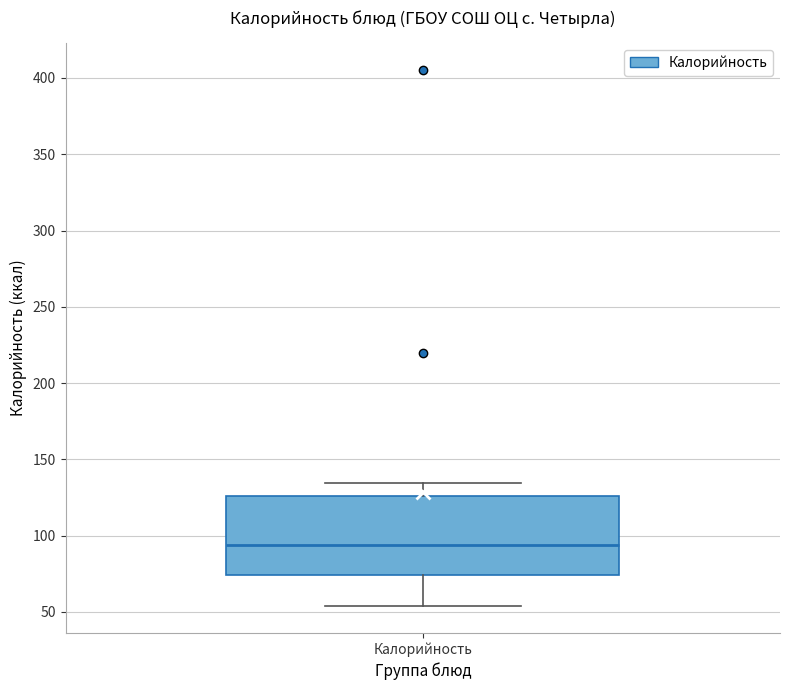

Read this box plot against the y-axis: the position of the median line, the range covered by the box, and the ends of both whiskers. The values are not printed on the chart, so give them approximately, as read against the axis.

median 95, box 75 to 125, whiskers 55 to 135